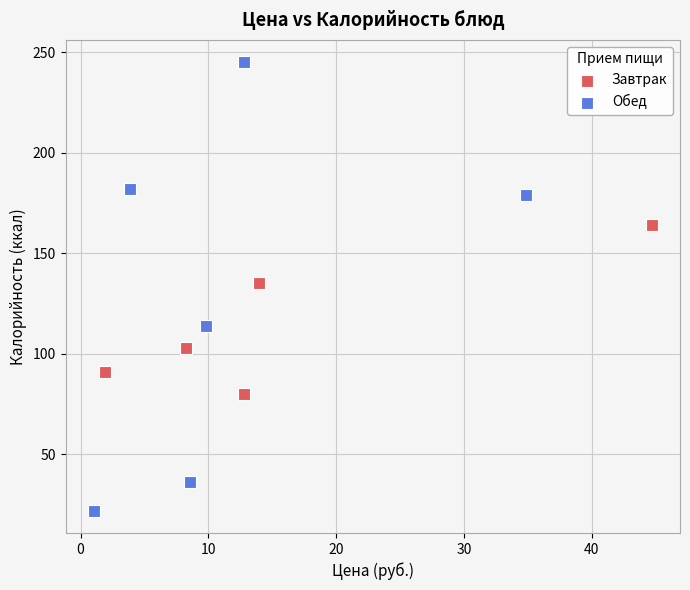

Which series contains the lowest Y value?

Обед